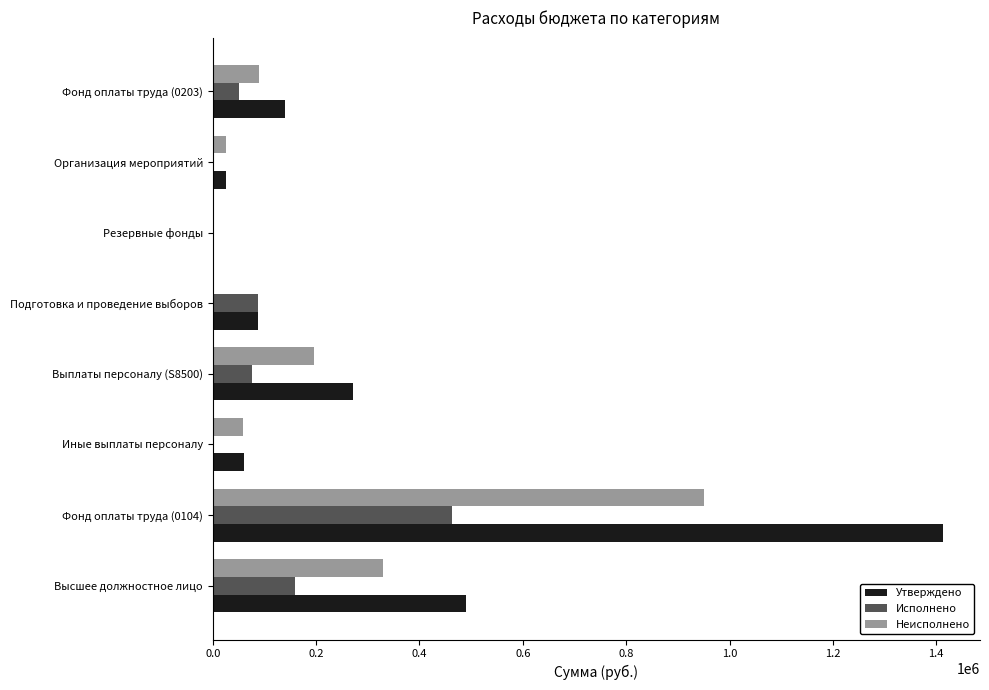

Which category has the highest value in the Утверждено series?

Фонд оплаты труда (0104)